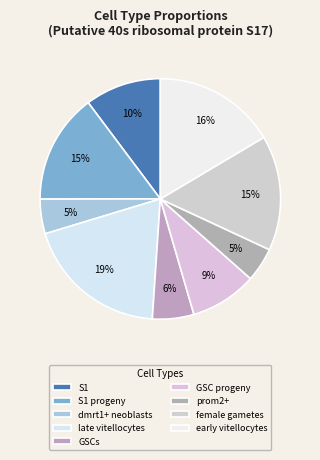

How many segments does this pie chart have?

9